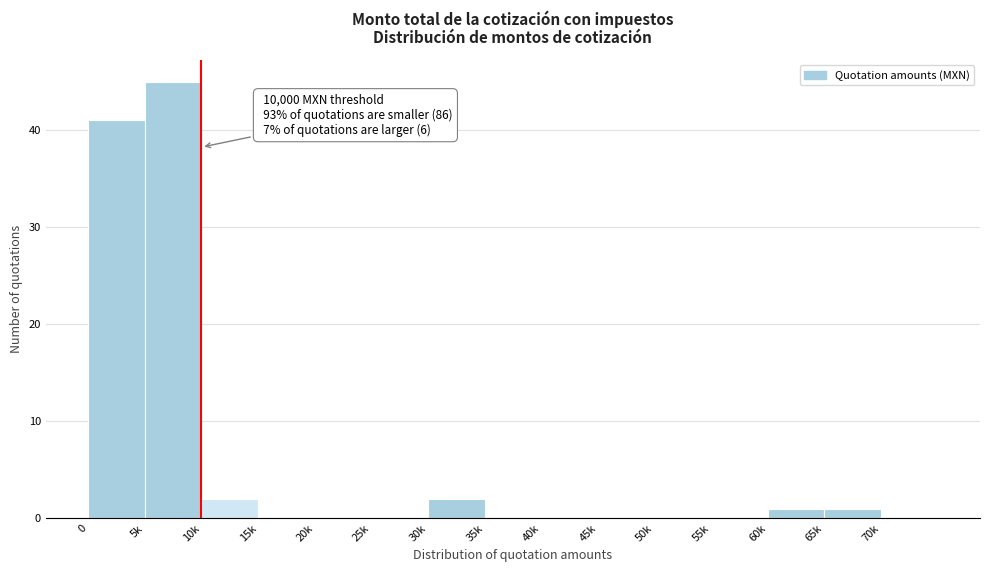

Reading right to left, list all the values displayed in this chart.

70k=0	65k=1	60k=1	55k=0	50k=0	45k=0	40k=0	35k=0	30k=2	25k=0	20k=0	15k=0	10k=2	5k=45	0=41